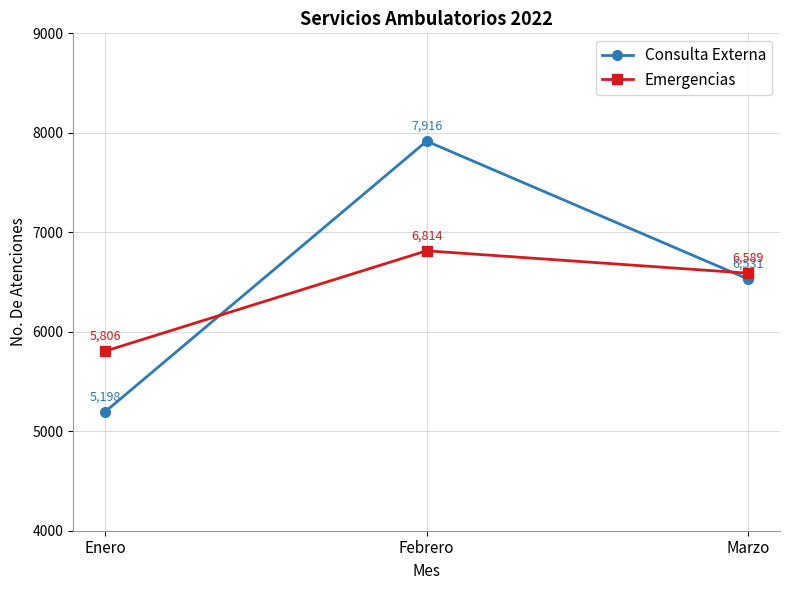

Does the chart display data point markers on the line(s)?

Yes